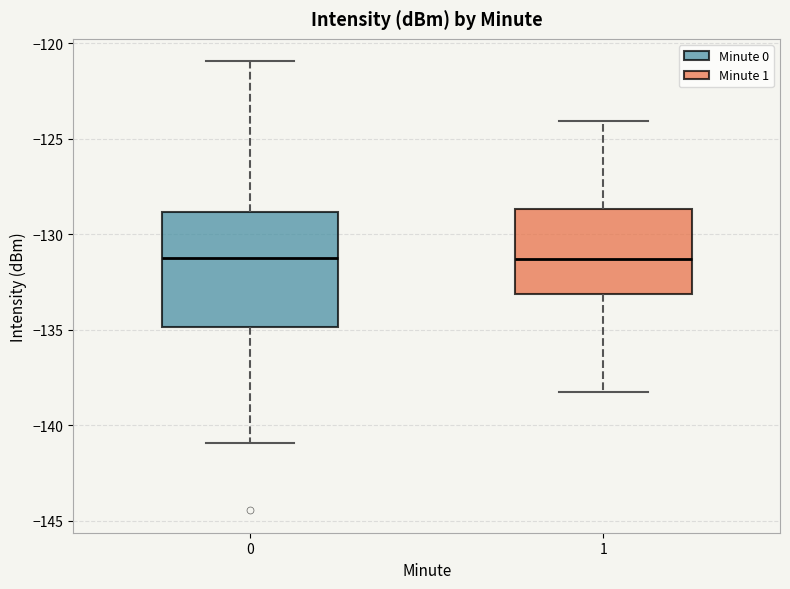

Which box is the tallest, from its lower edge to its upper edge?

0